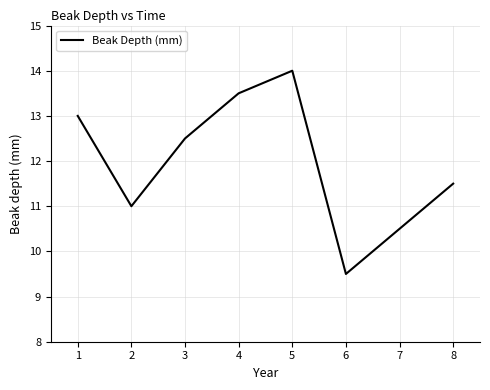

True or false: the data has more than 0 interior local peaks.

True